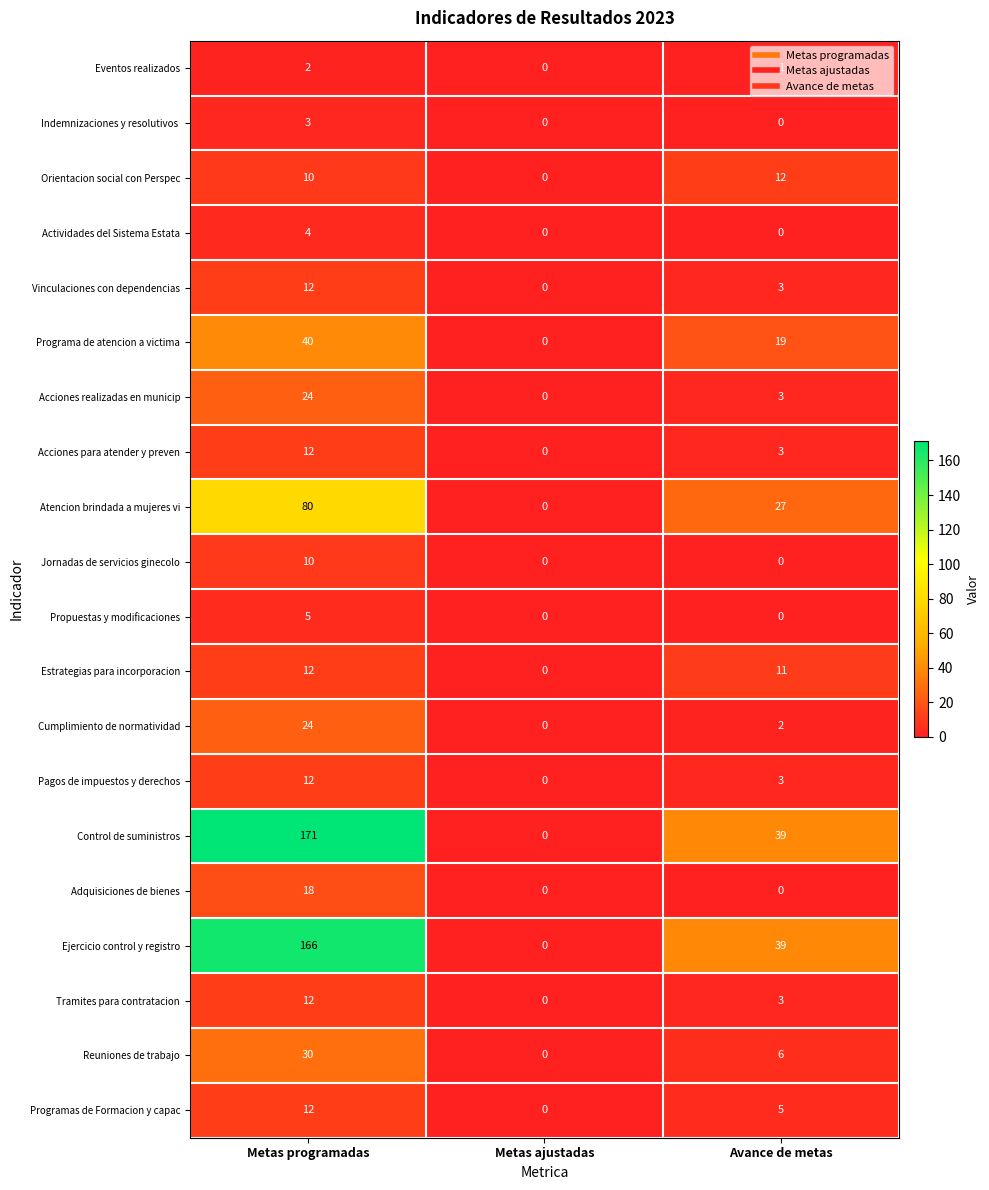

What is the average value of the Estrategias para incorporacion series?

8